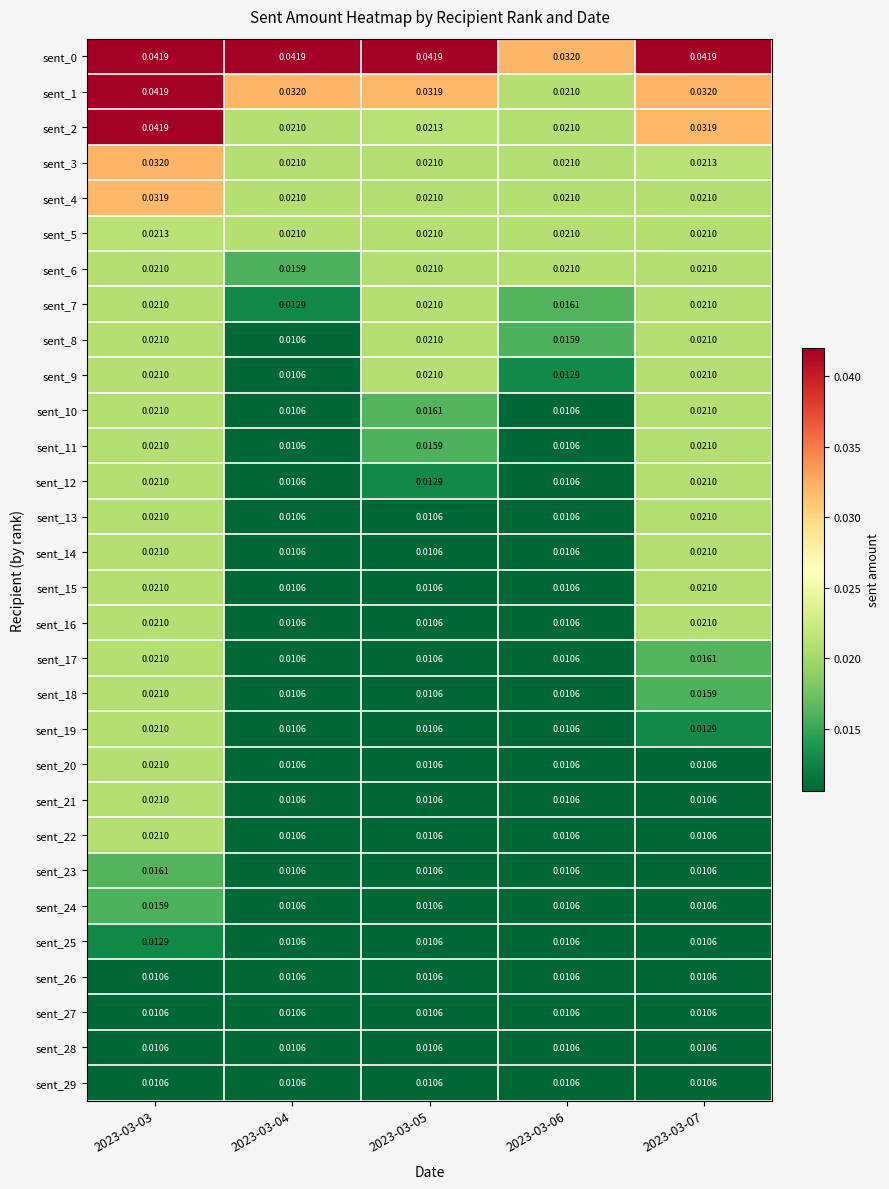

Is the value of sent_1 at 2023-03-05 greater than the value of sent_12 at 2023-03-04?

Yes